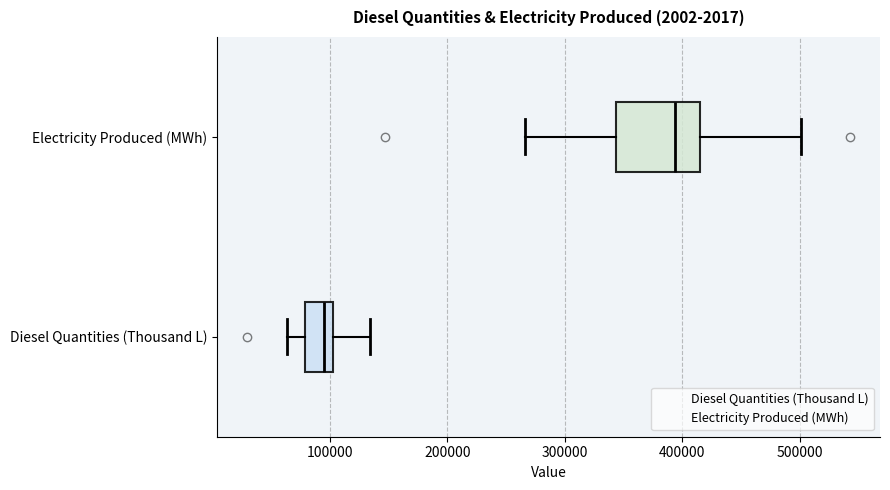

Reading bottom to top, transcribe this box plot: for each box, give where its median line is, the range the box spans, and where its two whiskers end, as read against the x-axis. The values are not printed on the chart, so give them approximately, as read against the axis.

Diesel Quantities (Thousand L): median 100000 (just left of the box's right edge), box 80000 to 100000, whiskers 60000 to 130000
Electricity Produced (MWh): median 390000, box 340000 to 420000, whiskers 270000 to 500000